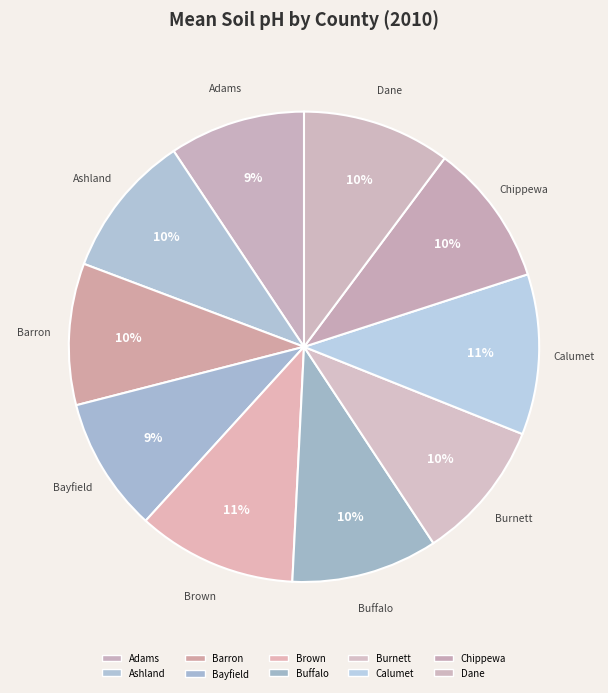

What is the largest slice in the pie chart?

Calumet